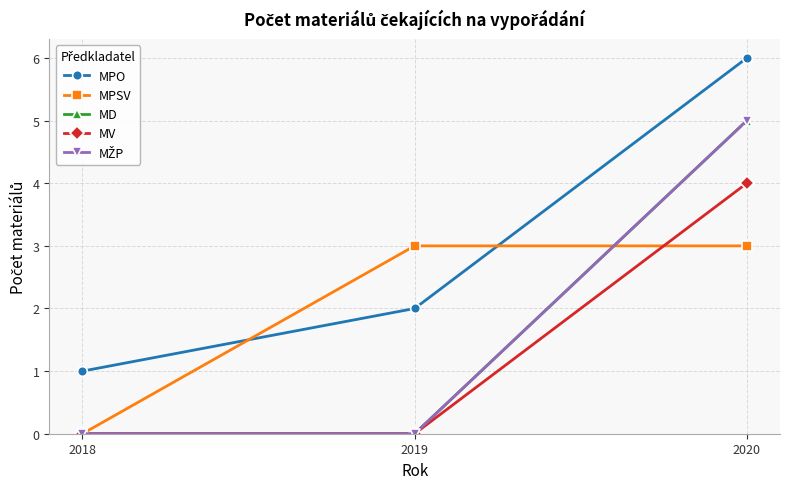

The value of MD at 2018 is 3. True or false?

False